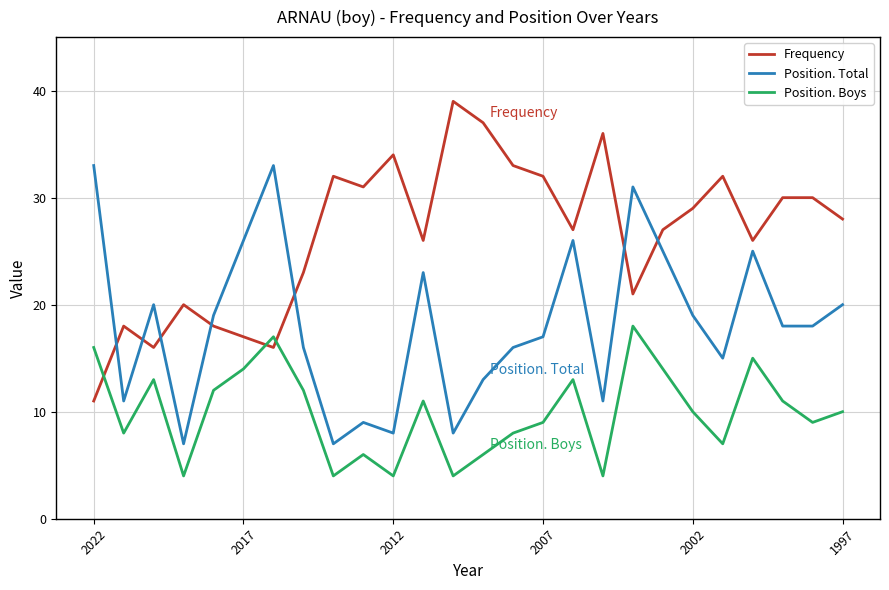

True or false: Position. Boys and Position. Total intersect in this chart.

False